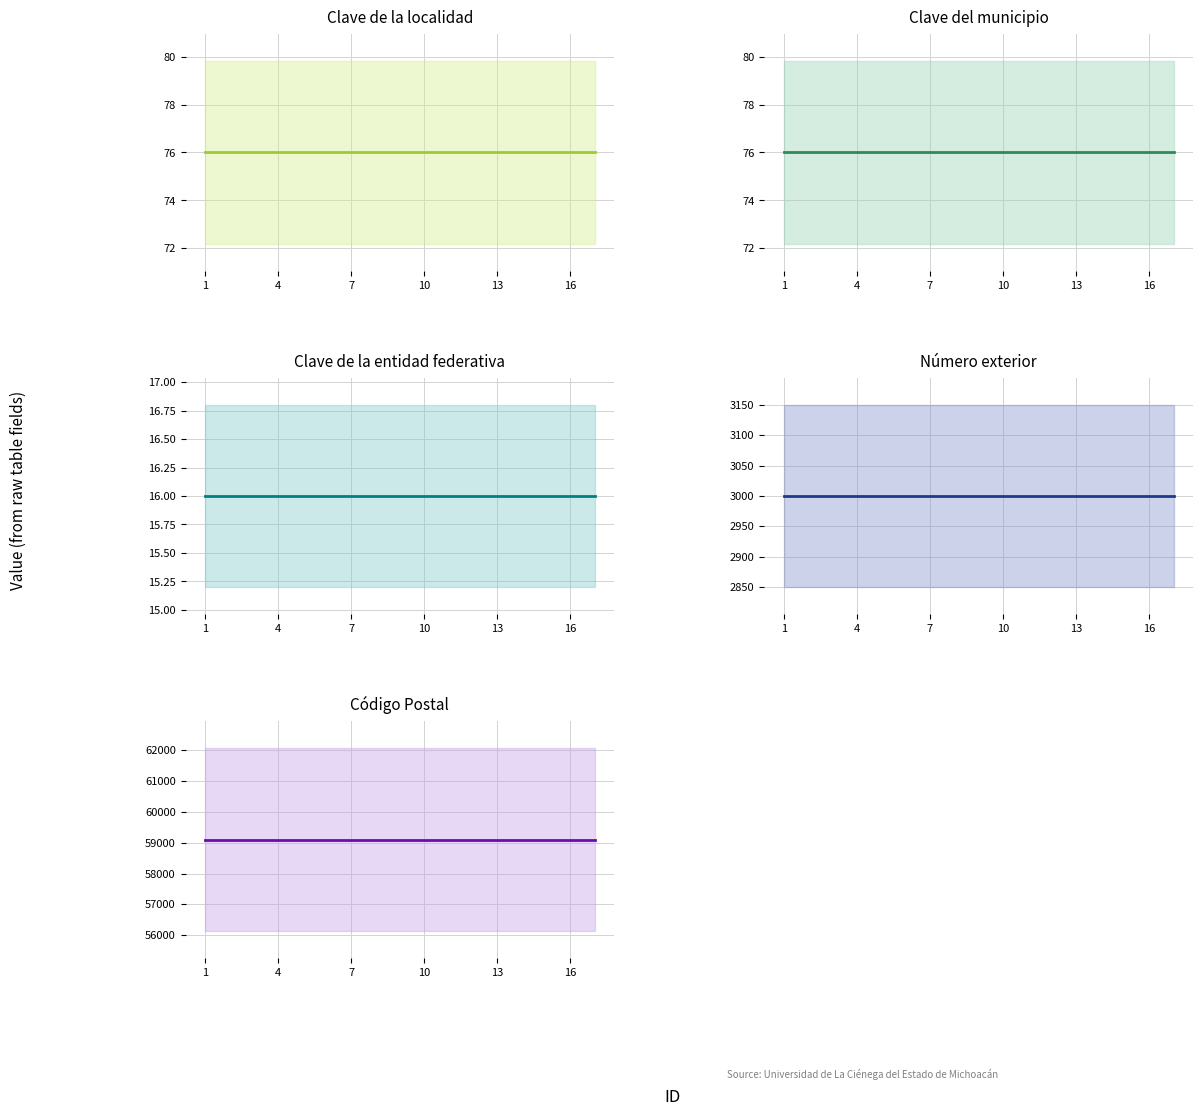

What is the minimum value for Clave de la localidad?

76